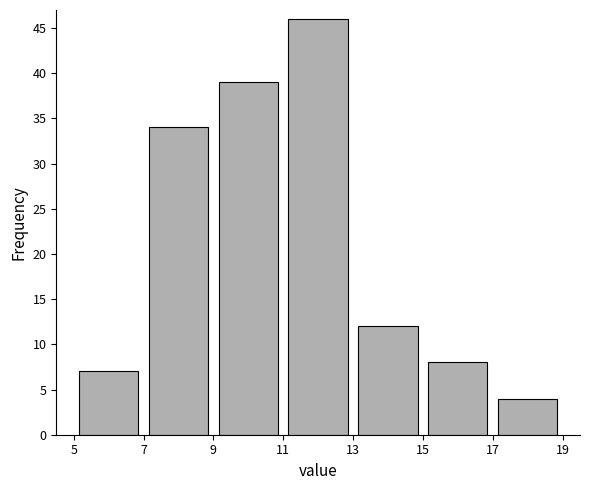

What is the height of the bar covering 9 to 11 on the x-axis? The values are not printed on the chart, so give them approximately, as read against the axis.

39